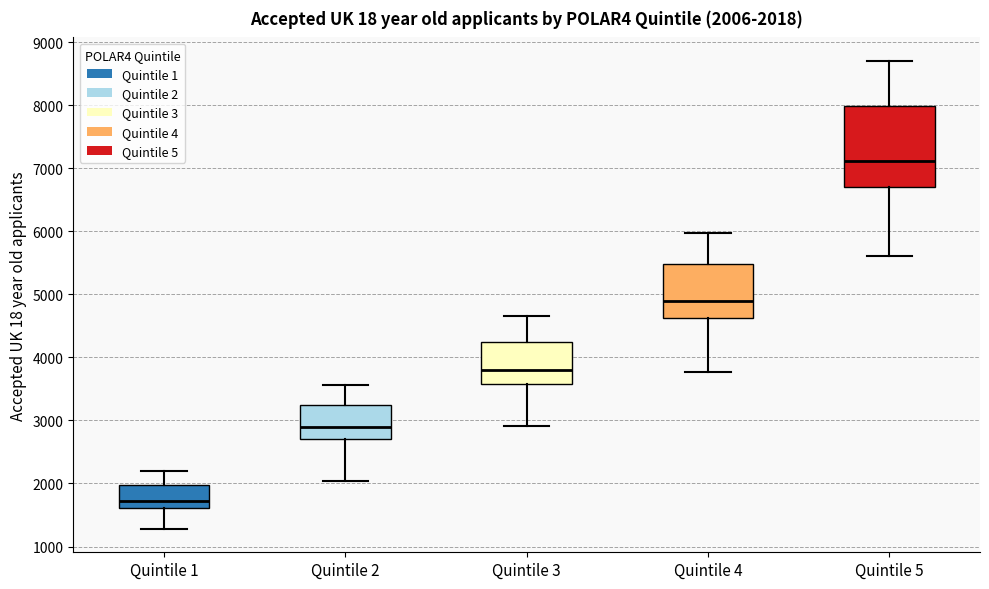

Comparing the boxes themselves (not the whiskers), which one is the tallest?

Quintile 5